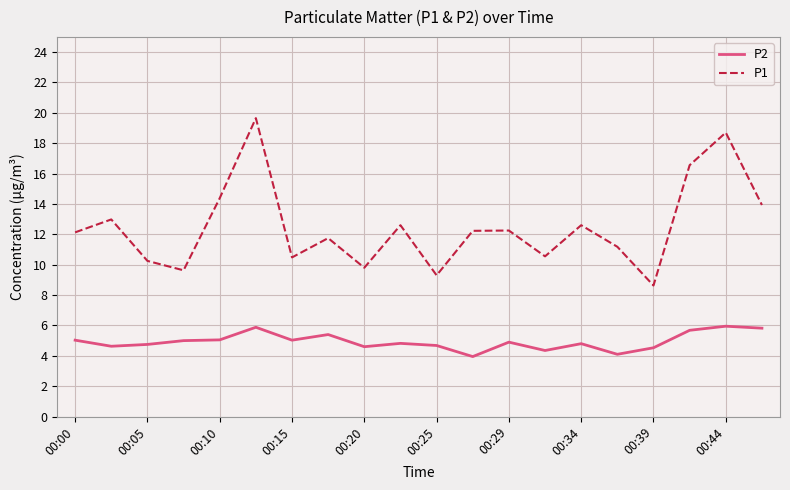

Is this an area chart (filled region under the line)?

No